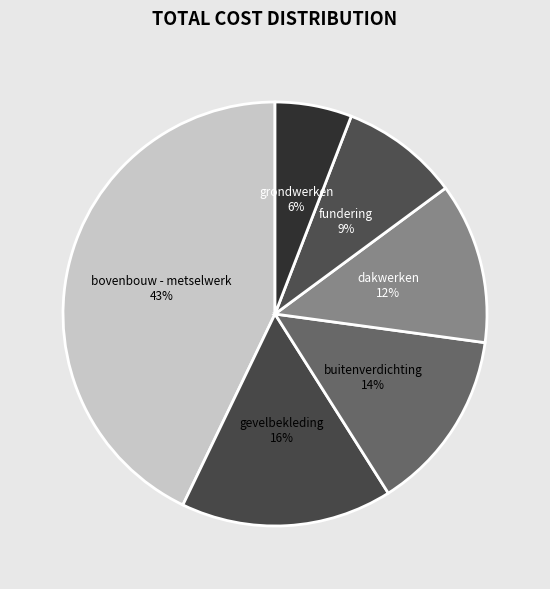

Do grondwerken and buitenverdichting together represent more than half of the pie?

No